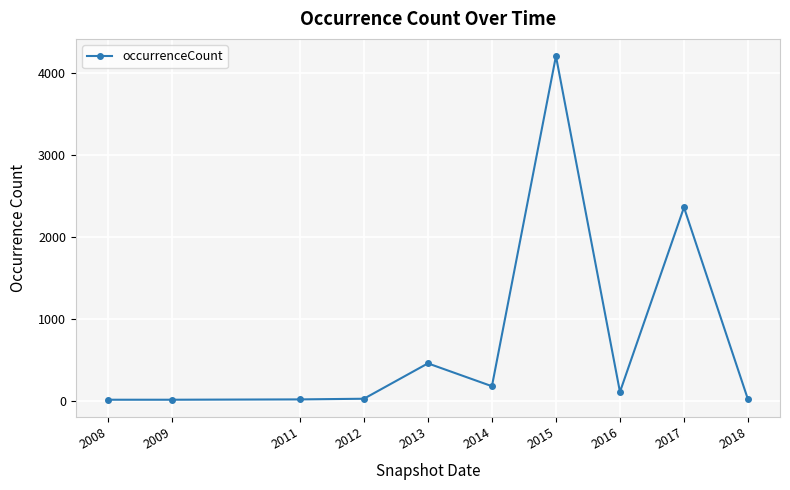

What is the maximum value shown in the chart?

4212